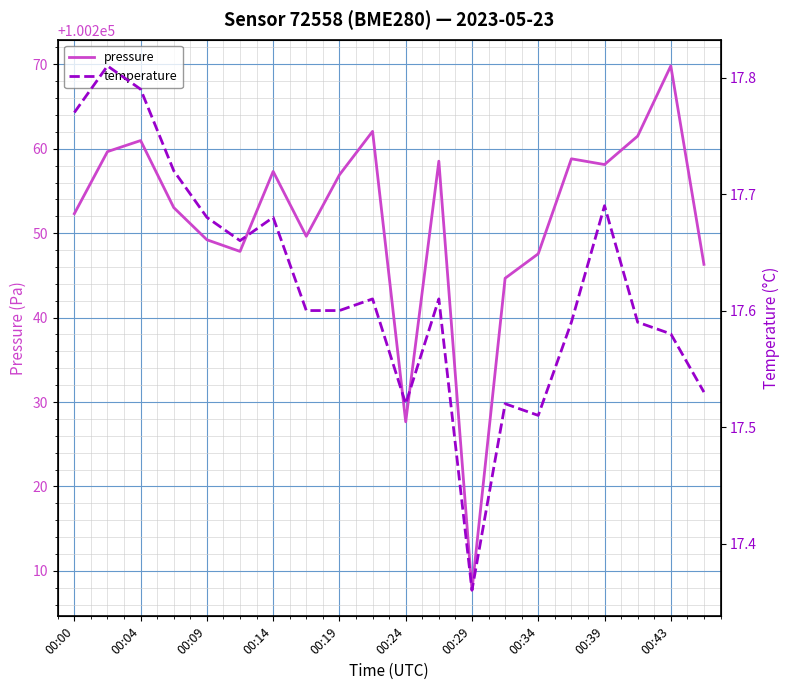

Where is pressure nearest to the value 100238?

13